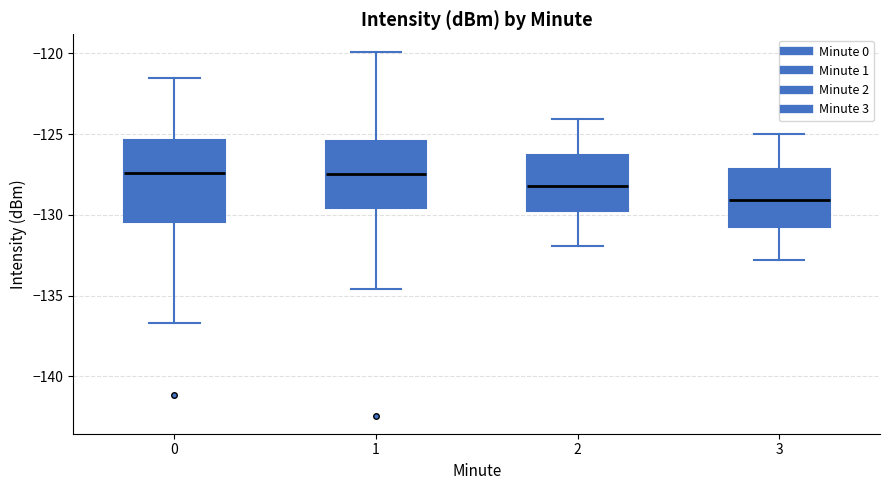

Where is the lower edge of the box at x = 1 on the y-axis? The values are not printed on the chart, so give them approximately, as read against the axis.

-129.5